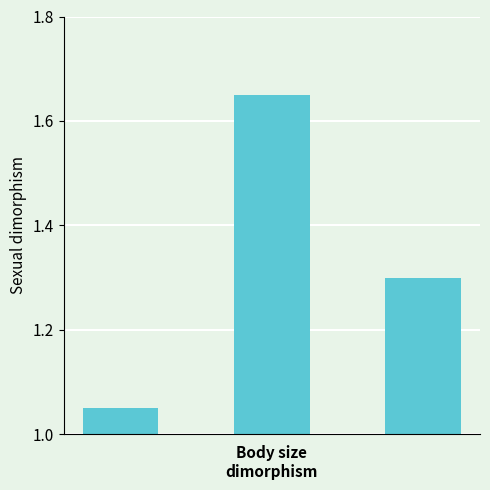

What is the average value?

1.3